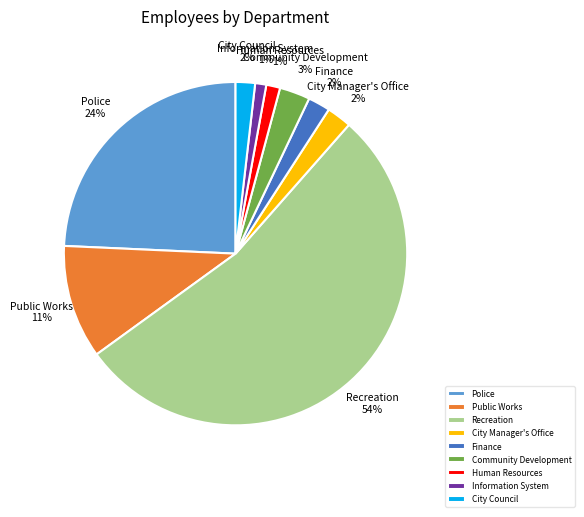

What percentage is the Human Resources slice, to the nearest percent?

1%